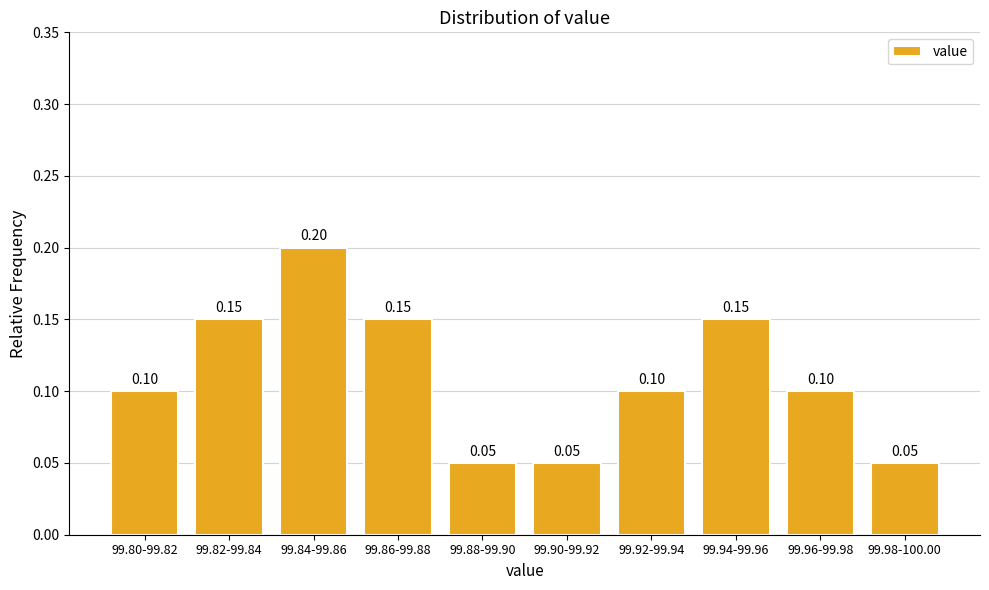

Between 99.98-100.00 and 99.82-99.84, which is larger?

99.82-99.84